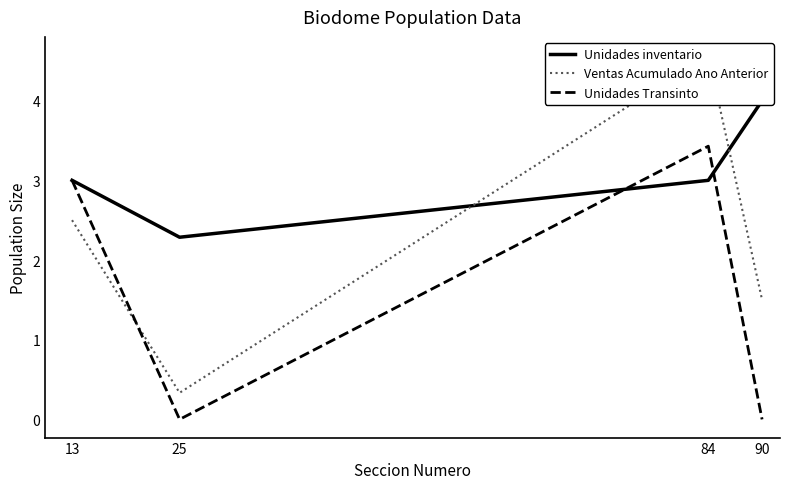

Is this an area chart (filled region under the line)?

No